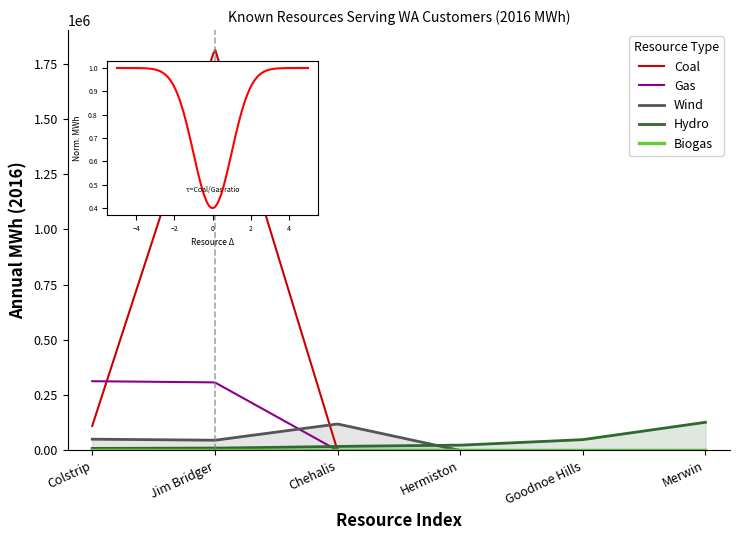

What is the value of the Coal point at the 2nd from the left?

1816892.5